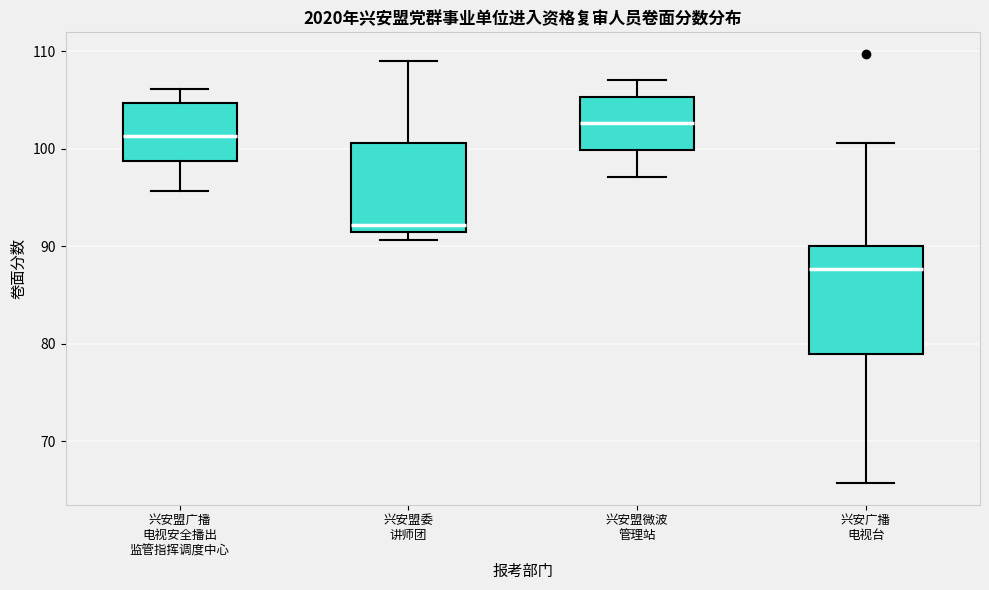

Which box is the tallest, from its lower edge to its upper edge?

兴安广播 电视台